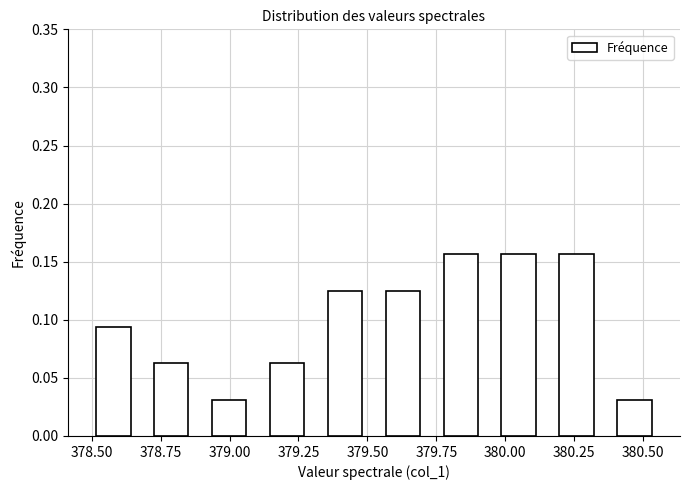

Reading left to right, list every bar in this chart as the range it spans on the x-axis followed by its height. Neither the bar edges nor the heights are printed on the chart, so give them approximately, as read against the axes.

378.50 to 378.75: 0.095
378.75 to 378.95: 0.065
378.95 to 379.15: 0.030
379.15 to 379.35: 0.065
379.35 to 379.55: 0.125
379.55 to 379.80: 0.125
379.80 to 380.00: 0.155
380.00 to 380.20: 0.155
380.20 to 380.40: 0.155
380.40 to 380.60: 0.030